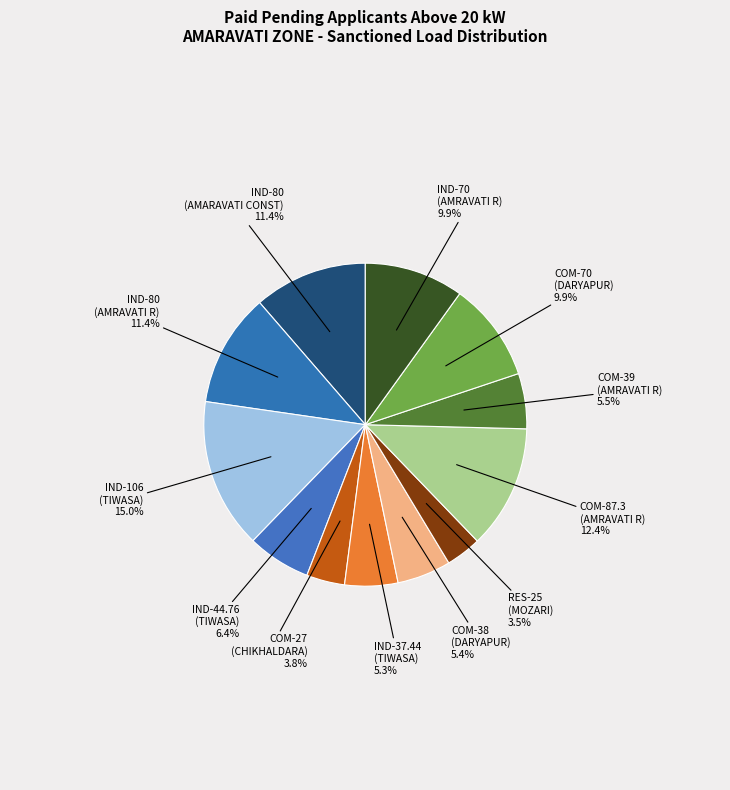

What percentage is NOT represented by IND-70 (AMRAVATI R)?

90.1%